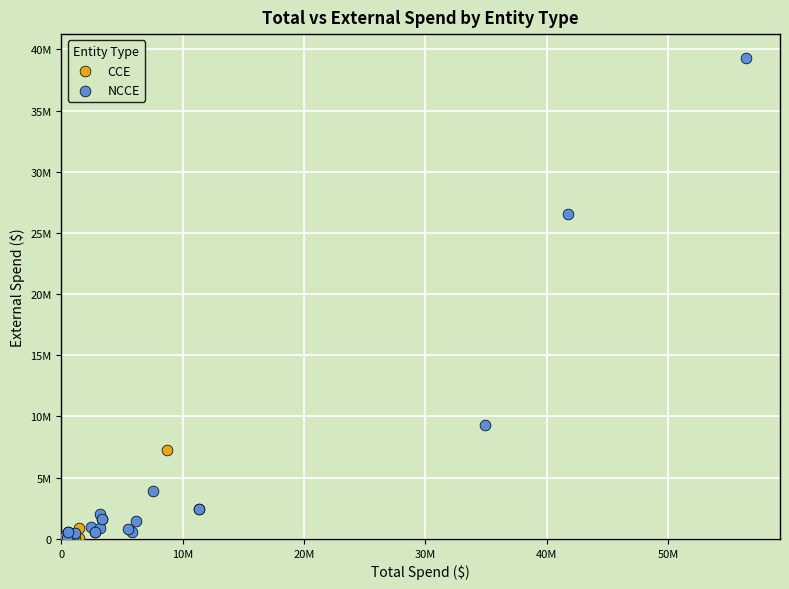

What are all the series names shown in the legend?

CCE, NCCE